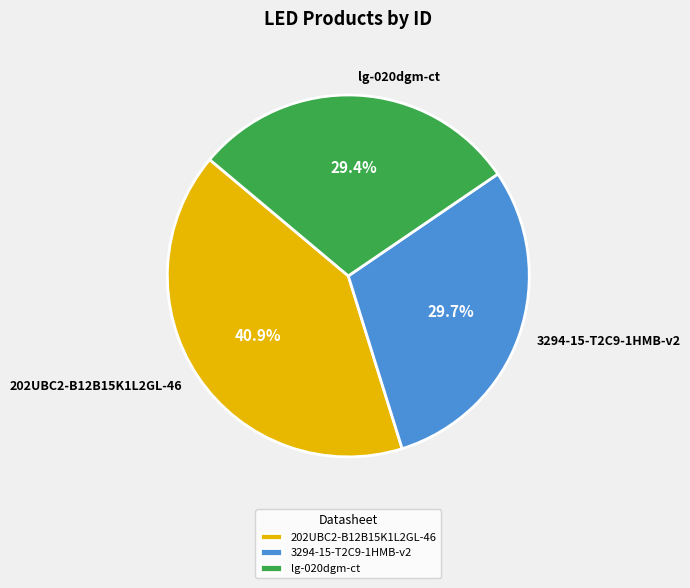

To the nearest percent, what percentage of the pie is lg-020dgm-ct?

29%